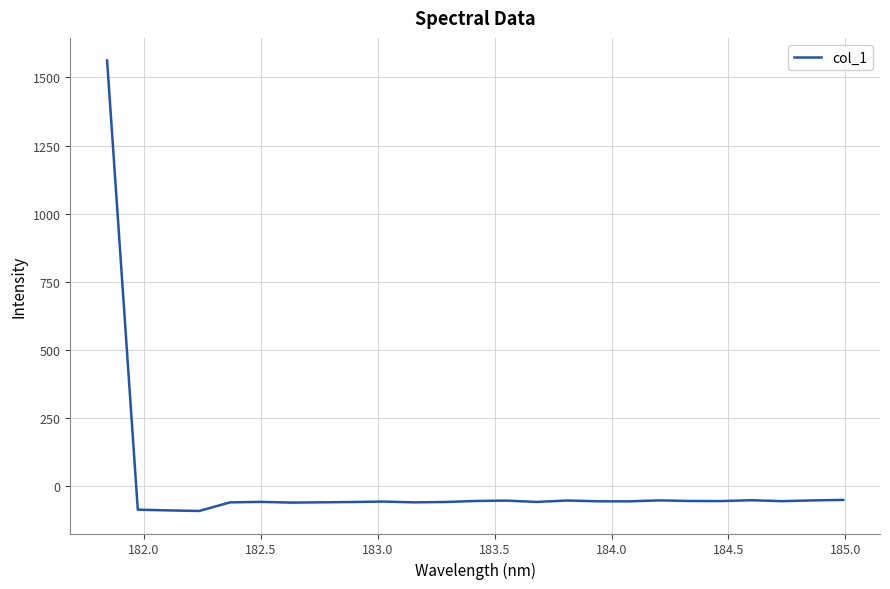

What is the smallest value displayed?

-92.7